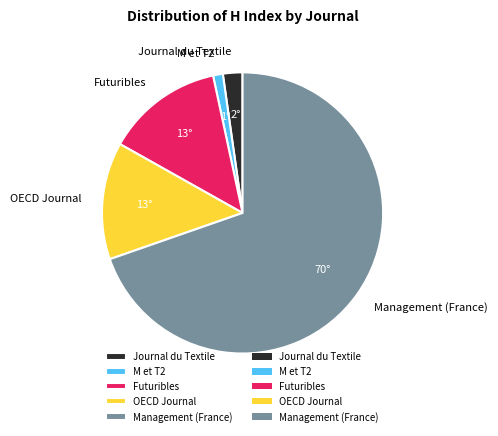

Count the number of slices in the pie.

5